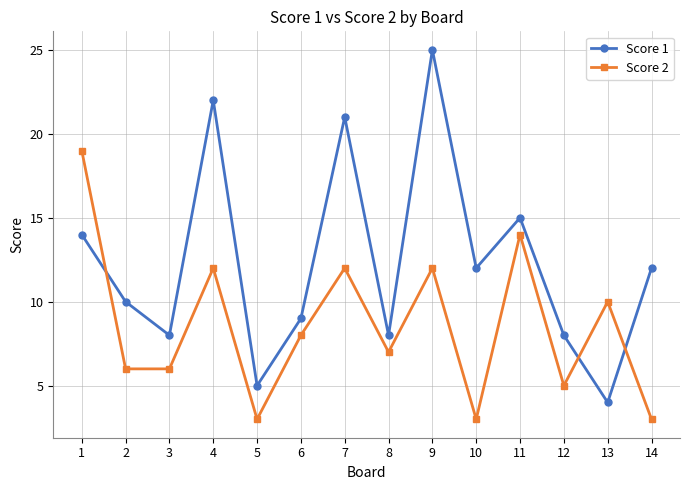

In Score 1, how many points are lower than both neighbors (excluding endpoints)?

5